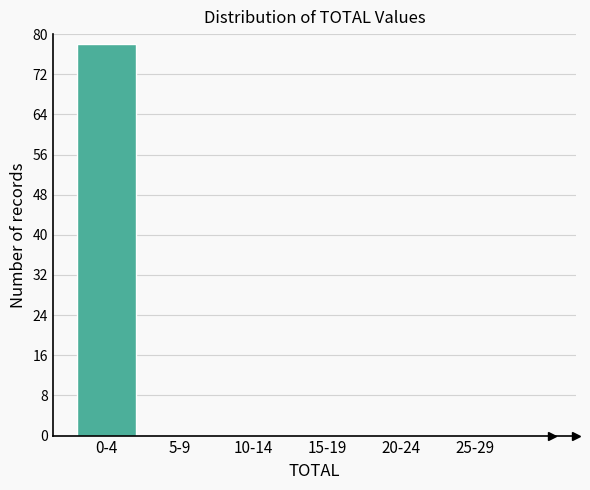

Reading left to right, what are all the values shown in this chart?

0-4=78	5-9=0	10-14=0	15-19=0	20-24=0	25-29=0